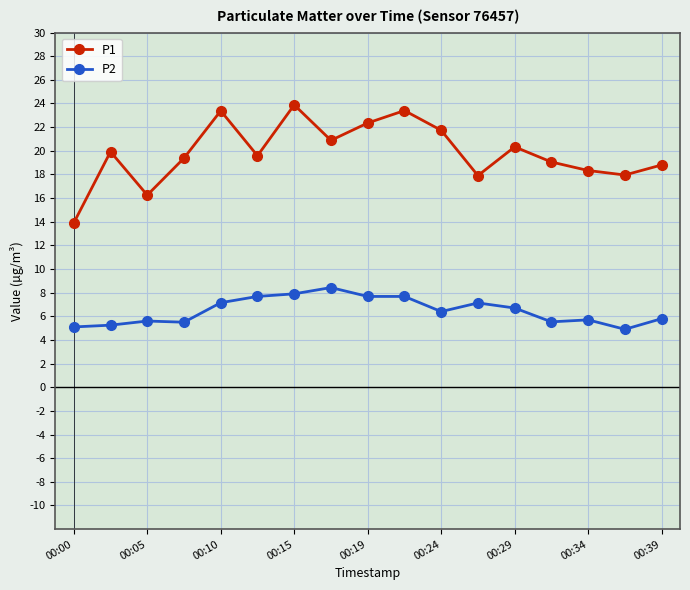

At how many categories does at least one series exceed 11?

17